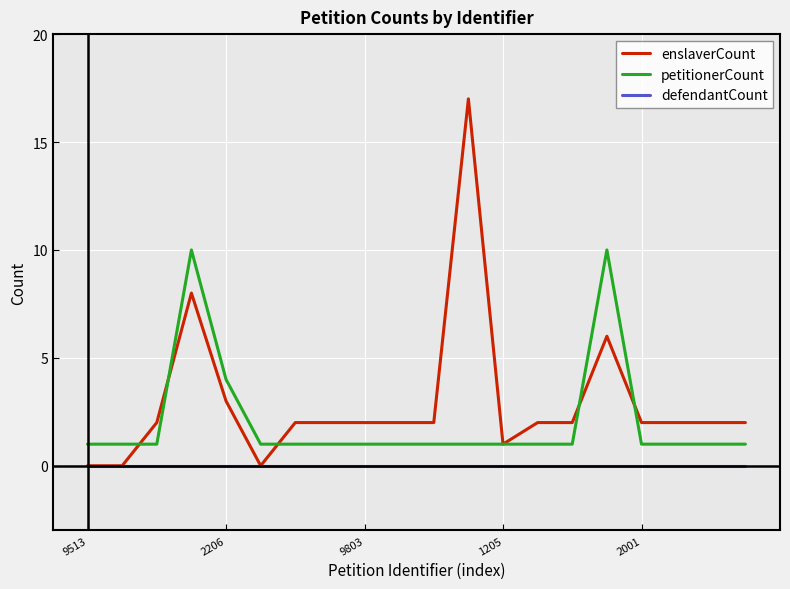

Which series has the widest spread of values?

enslaverCount